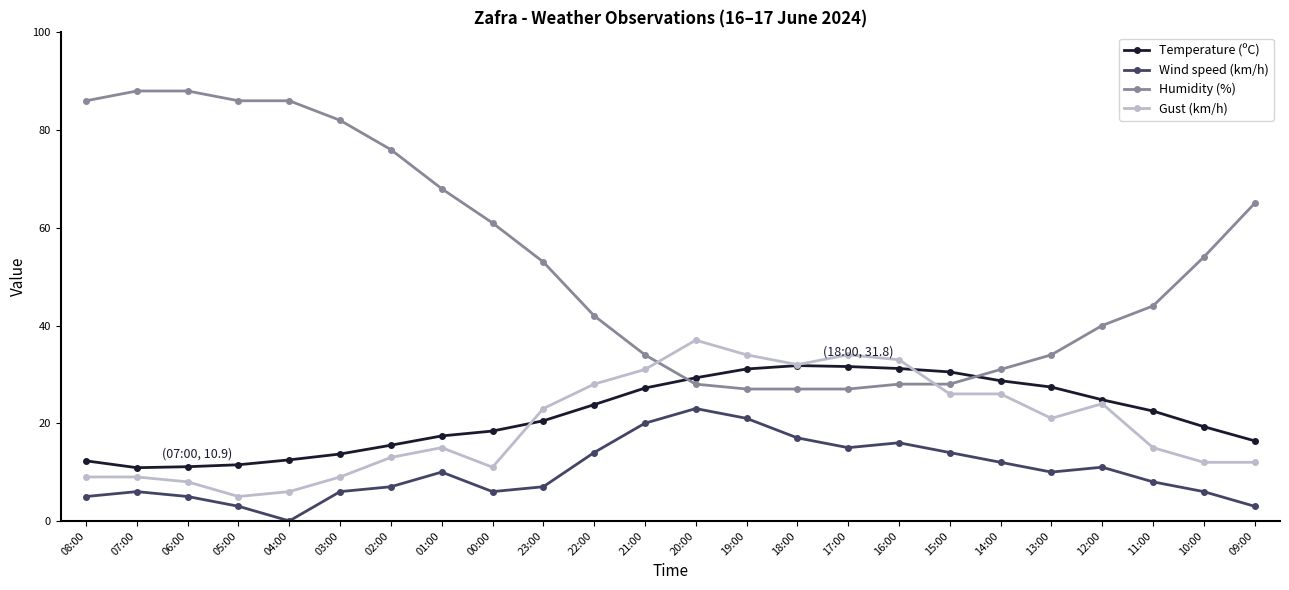

What is the highest value of the Gust (km/h) series?

37.0